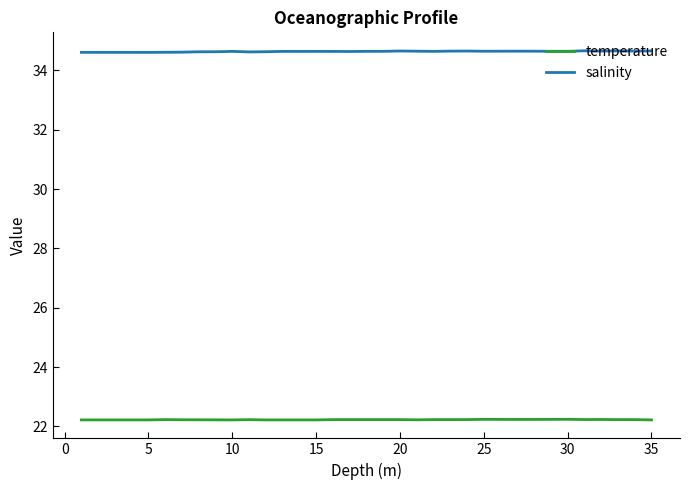

True or false: salinity and temperature intersect in this chart.

False